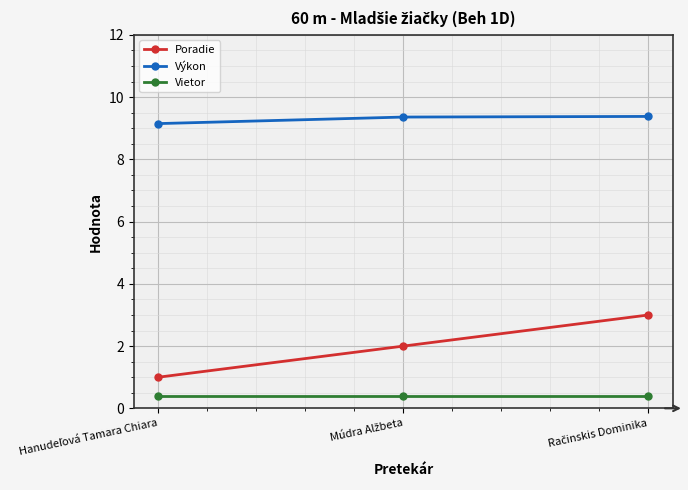

What is the sum of all Poradie values?

6.0